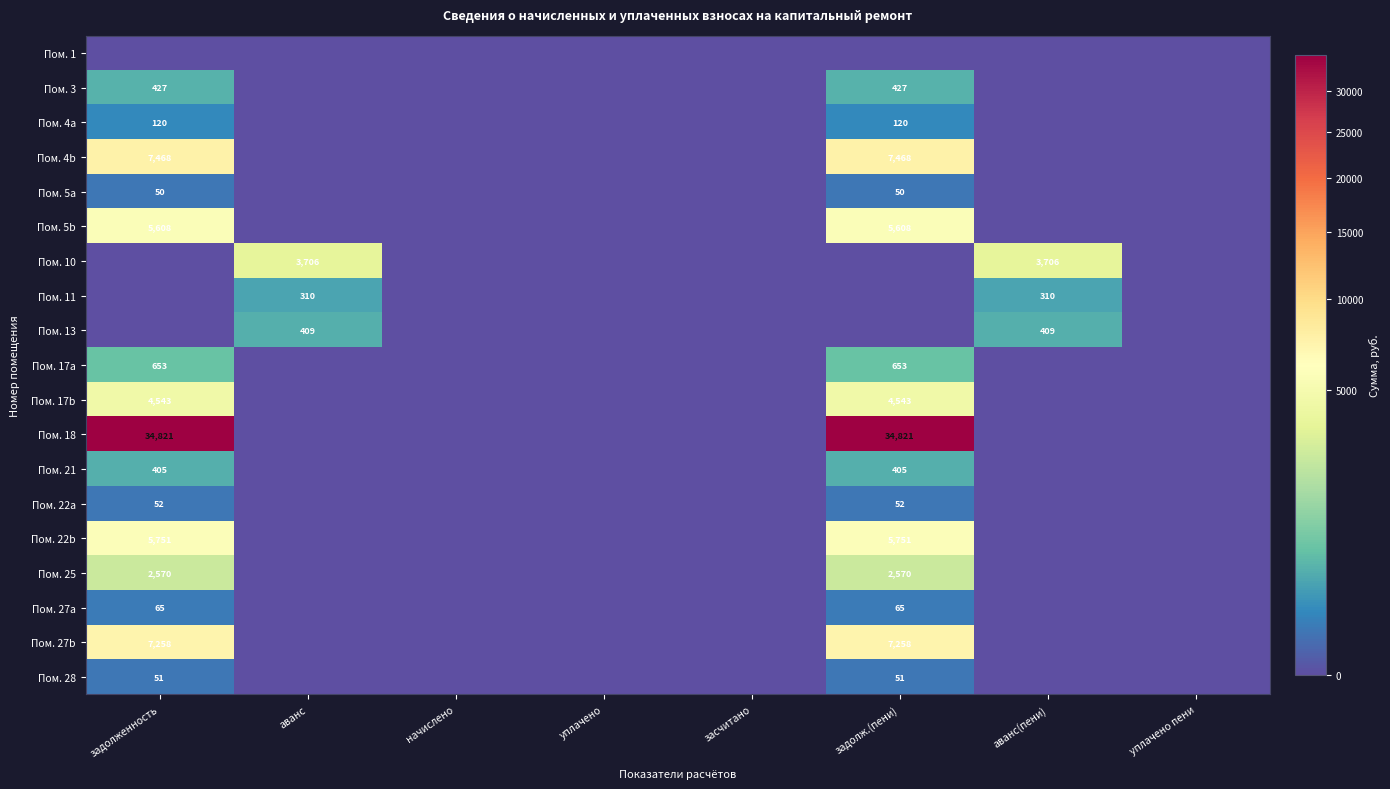

Is it true that Пом. 22b equals 5751 at задолженность?

True